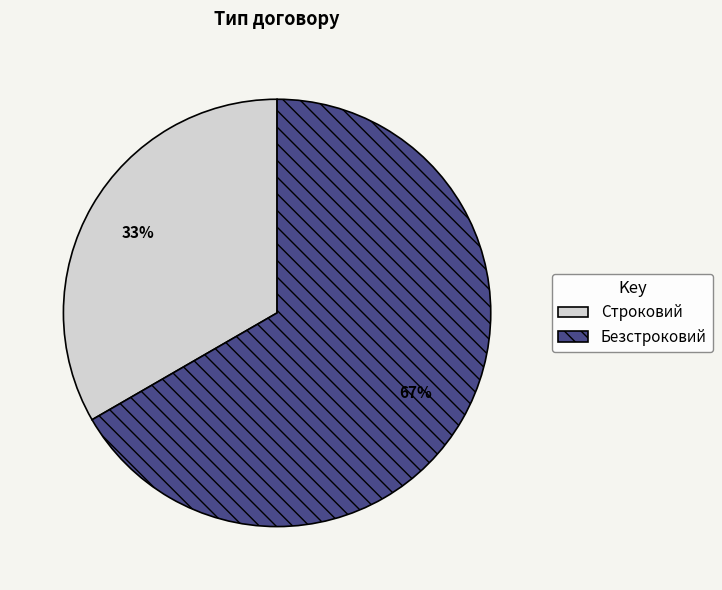

Which slice is the smallest?

Строковий